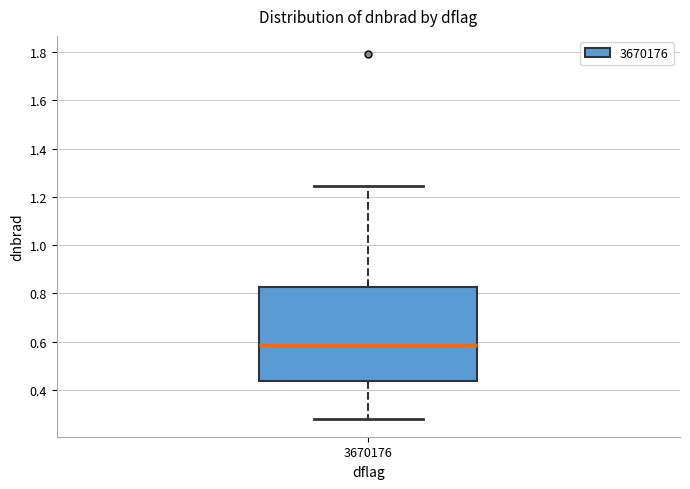

Transcribe this box plot: give where the median line is, the range the box spans, and where the two whiskers end, as read against the y-axis. The values are not printed on the chart, so give them approximately, as read against the axis.

median 0.58, box 0.44 to 0.82, whiskers 0.28 to 1.24